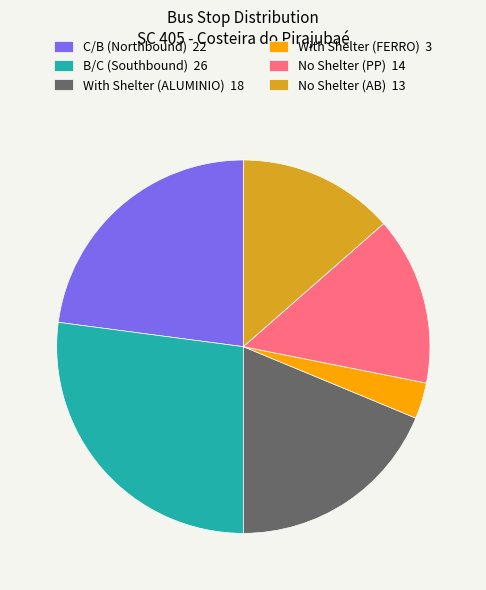

Is the sum of With Shelter (FERRO) 3 and C/B (Northbound) 22 greater than half?

No